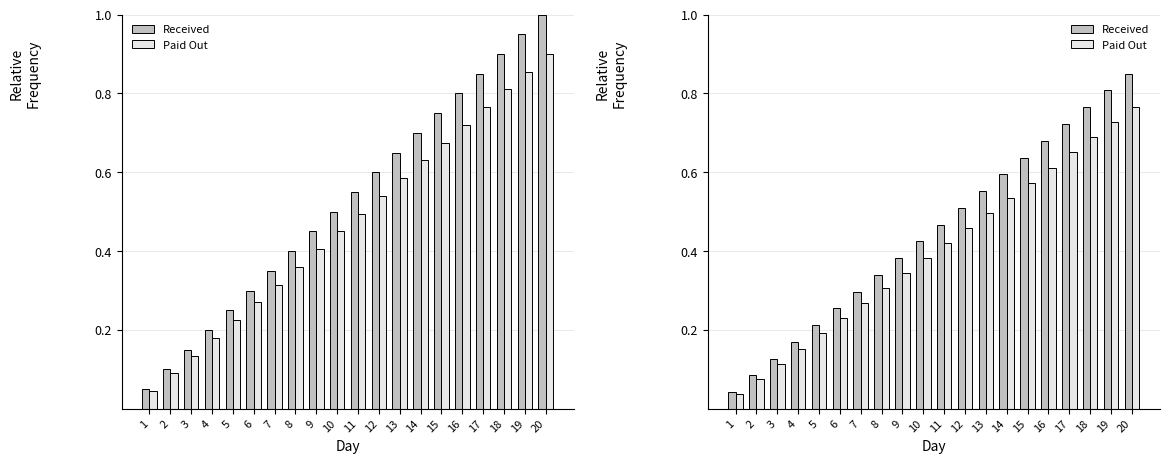

Rank the categories by Received value from lowest to highest.

1, 2, 3, 4, 5, 6, 7, 8, 9, 10, 11, 12, 13, 14, 15, 16, 17, 18, 19, 20